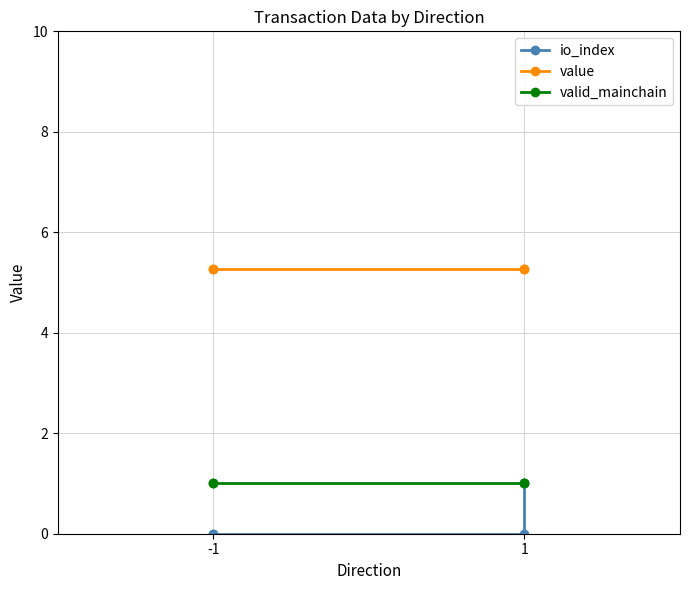

What is the sum of all value values?

21.0